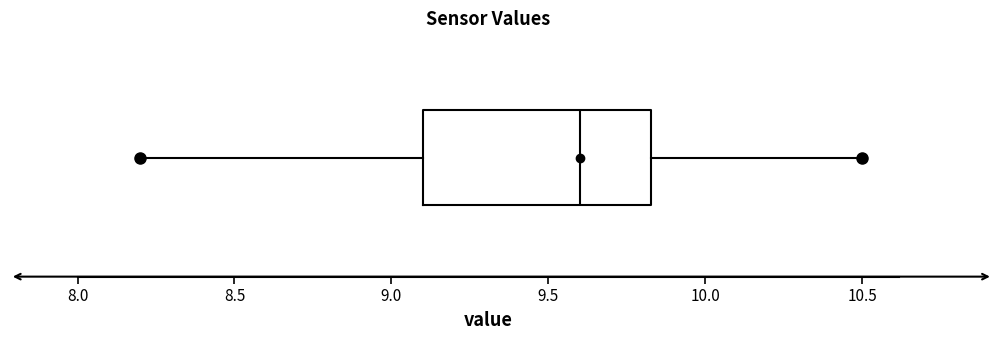

Transcribe this box plot: give where the median line is, the range the box spans, and where the two whiskers end, as read against the x-axis. The values are not printed on the chart, so give them approximately, as read against the axis.

median 9.60, box 9.10 to 9.85, whiskers 8.20 to 10.50